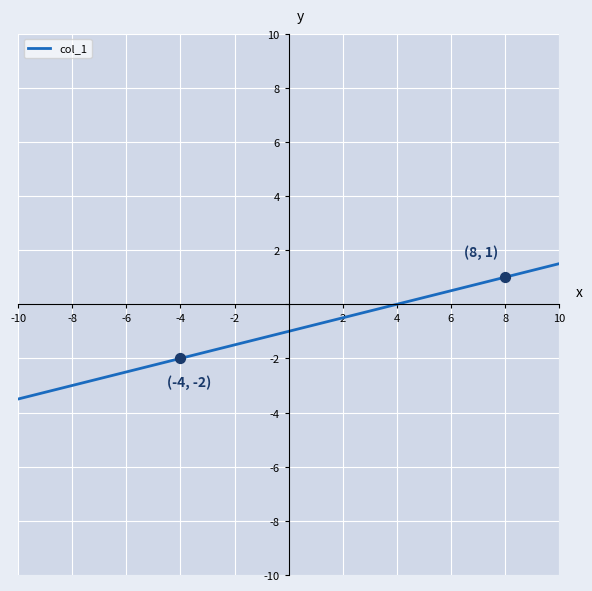

What is the range of Y values (max minus min)?

3